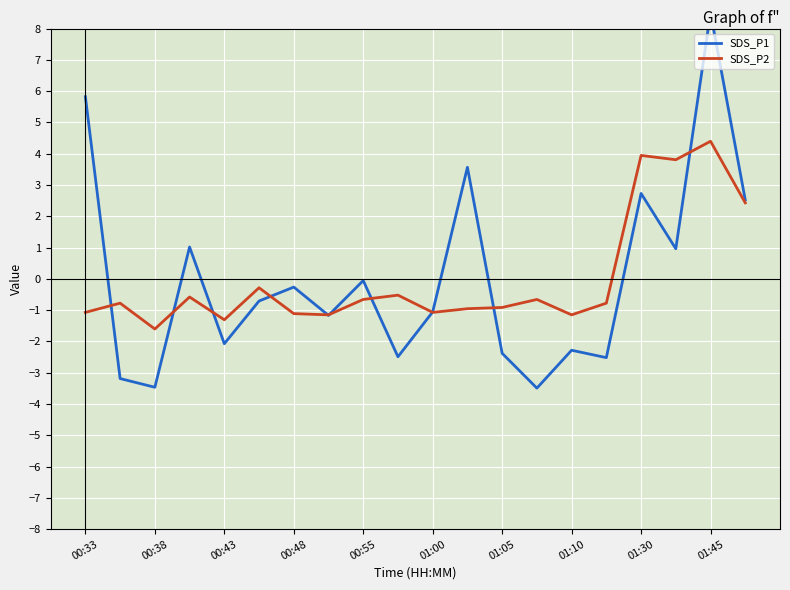

Which series ends up on top after the final intersection of SDS_P1 and SDS_P2?

SDS_P1